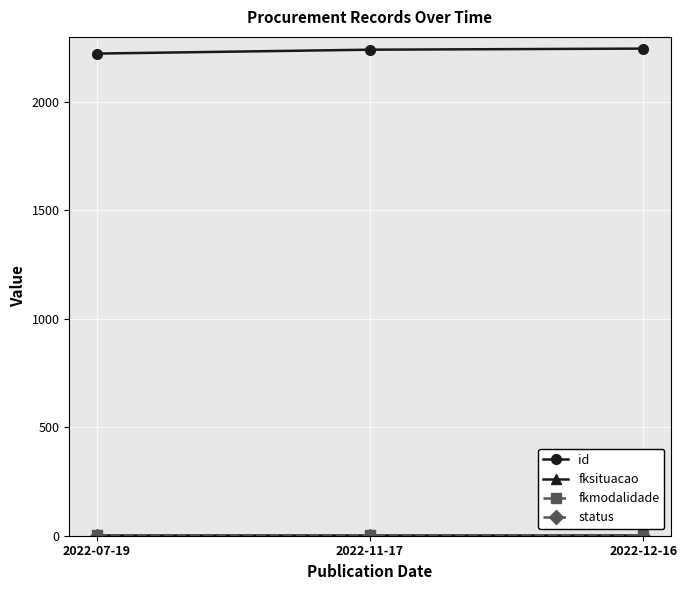

What is the difference between the maximum and second lowest values in the id series?

5